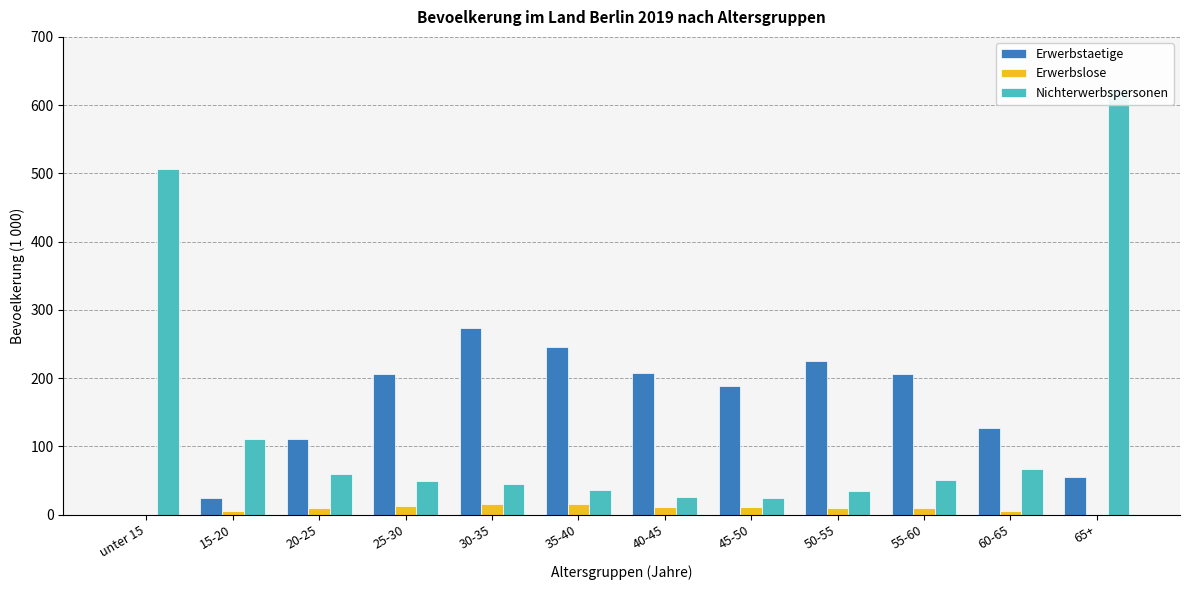

What is the difference between the maximum and minimum values in the Erwerbslose series?

15.3